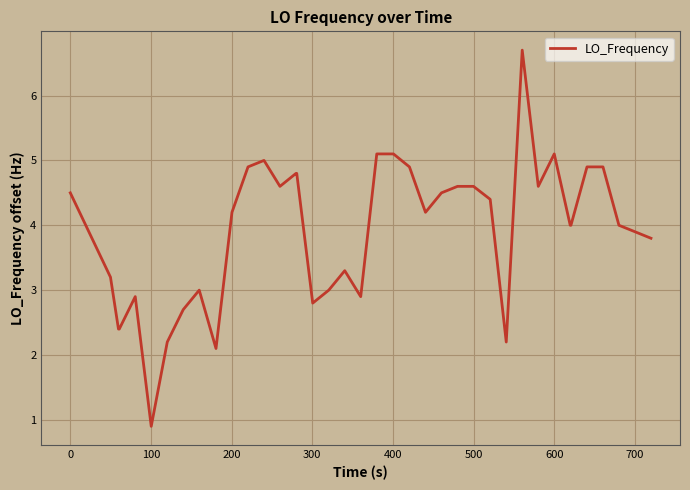

What is the smallest value displayed?

0.9